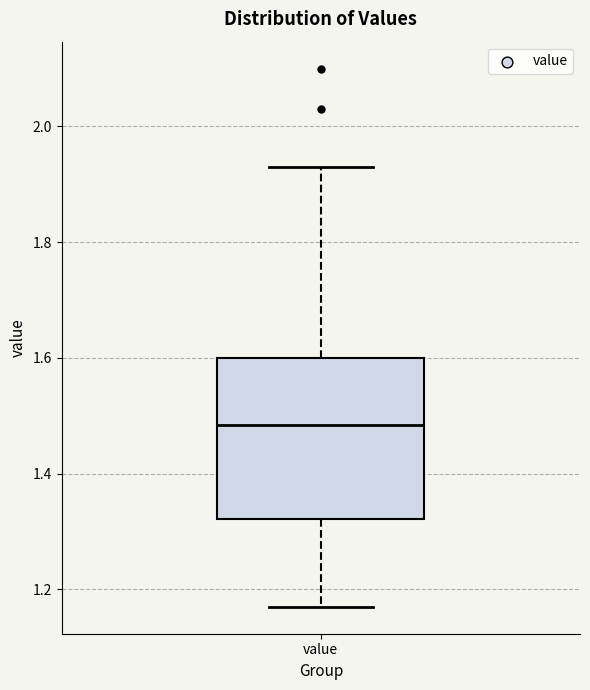

Where is the lower edge of the box for value on the y-axis? The values are not printed on the chart, so give them approximately, as read against the axis.

1.32